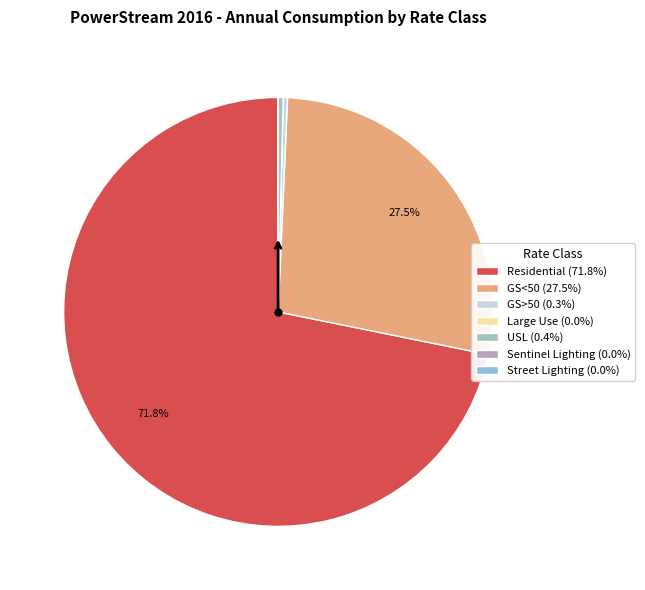

To the nearest percent, what is the average slice percentage?

14%